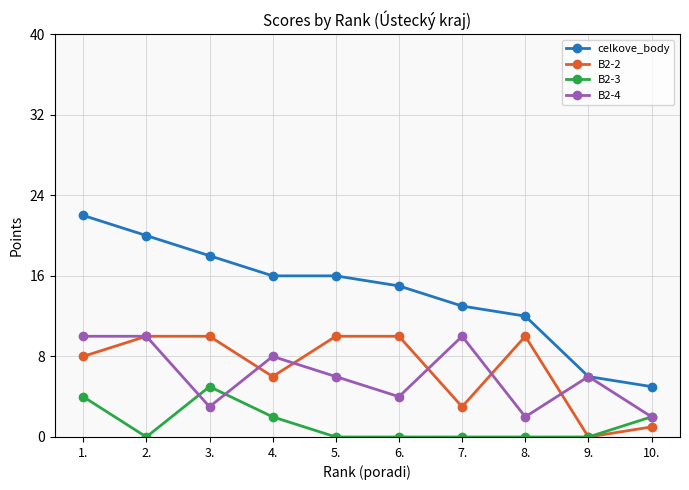

The celkove_body series shows 3 at 9.. True or false?

False